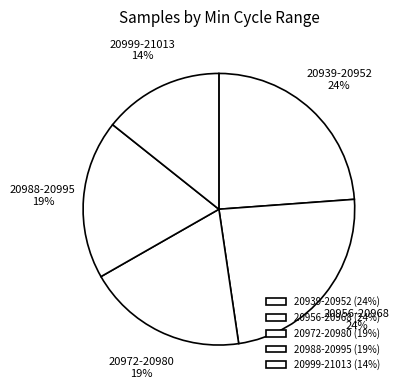

Do 20939-20952 and 20972-20980 together represent more than half of the pie?

No